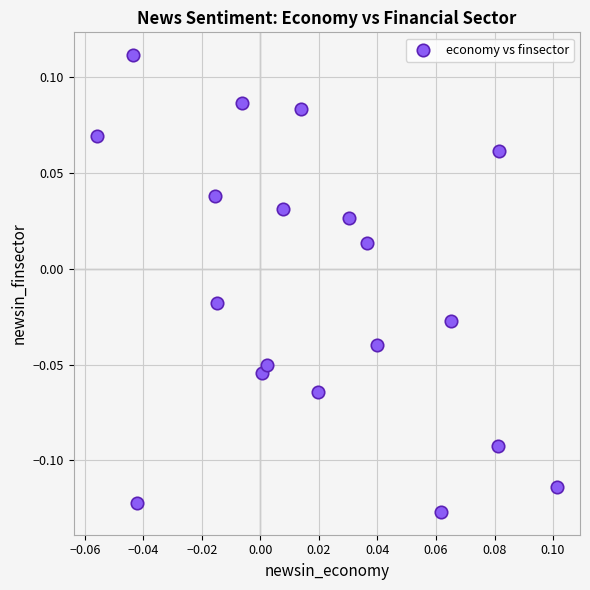

How many data points are displayed?

19